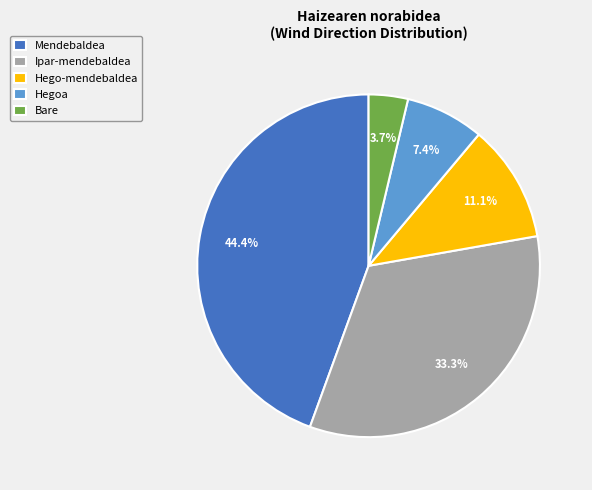

Does any single category account for the majority?

No